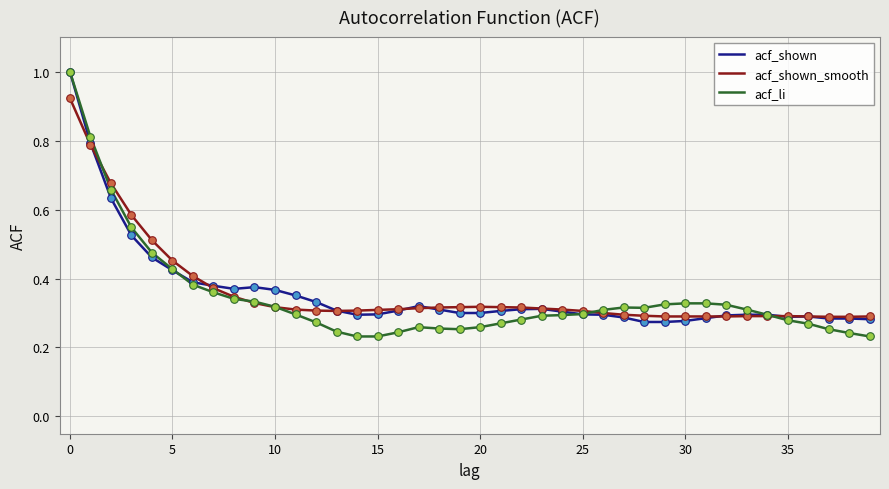

What is the maximum value shown in the chart?

1.0